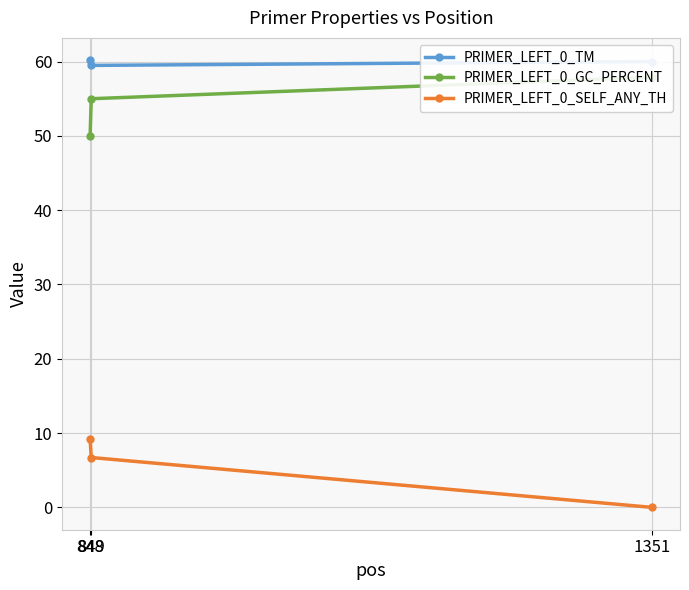

What is the highest value of the PRIMER_LEFT_0_TM series?

60.2